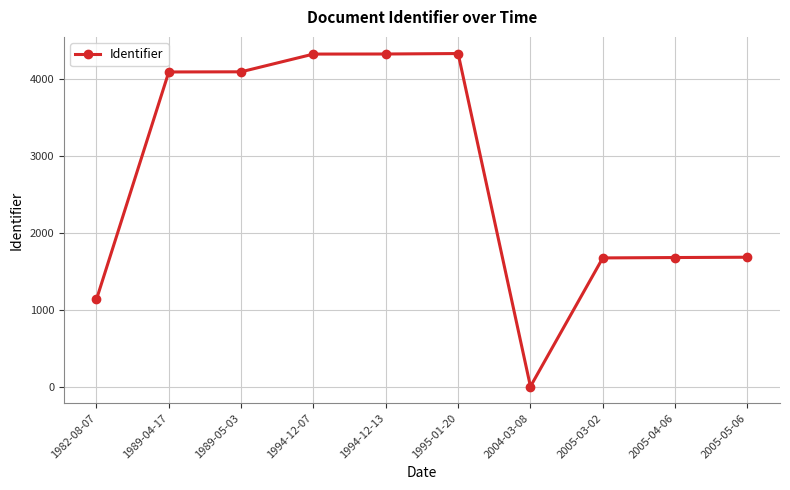

Between 2005-04-06 and 1989-04-17, which is larger?

1989-04-17